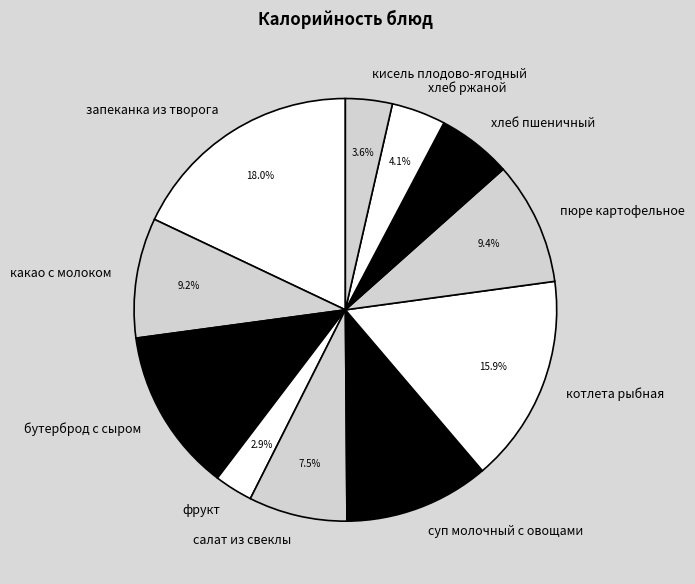

Combined, what portion of the pie is хлеб пшеничный and котлета рыбная?

21.6%